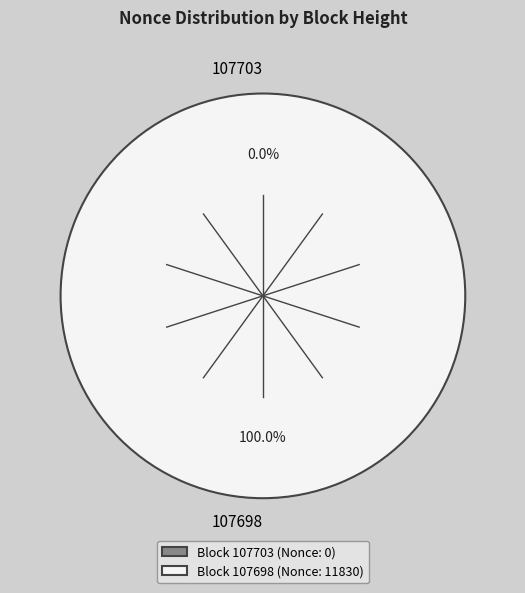

To the nearest percent, what is the average slice percentage?

50%